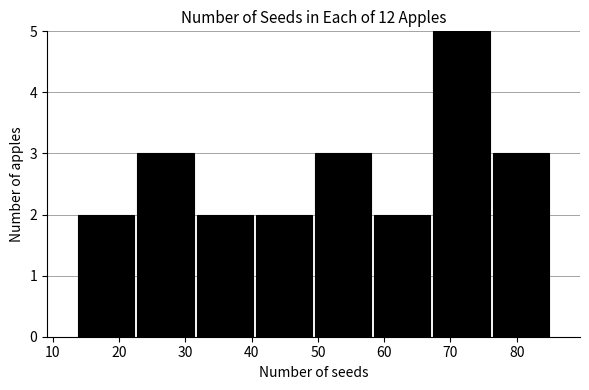

What is the height of the bar covering 31 to 40 on the x-axis? Neither the bar edges nor the heights are printed on the chart, so give them approximately, as read against the axes.

2